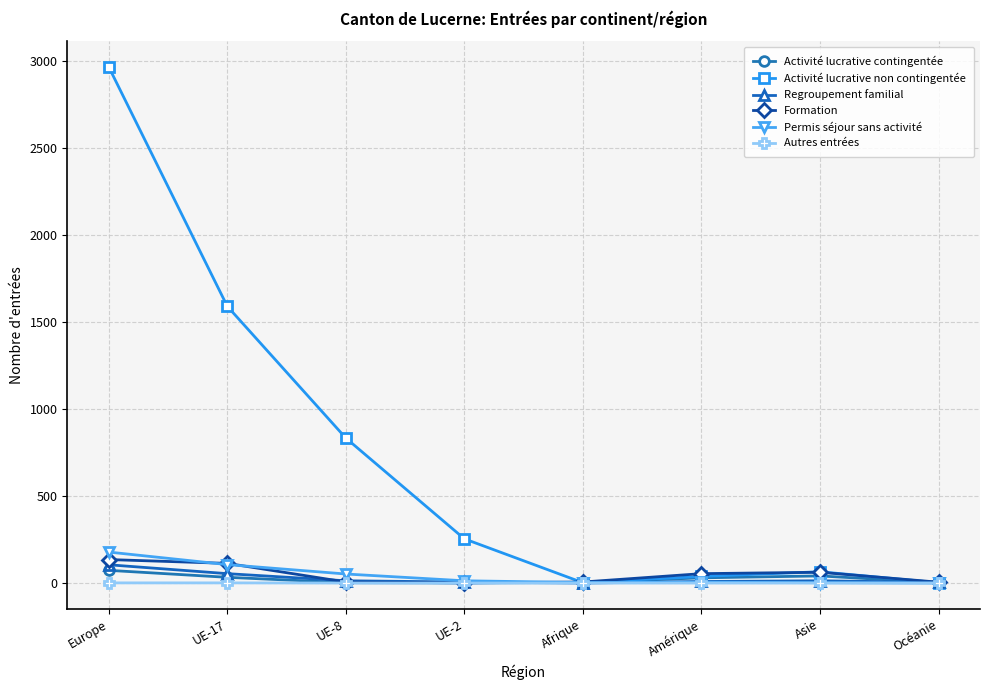

What is the label of the 4th point from the right?

Afrique